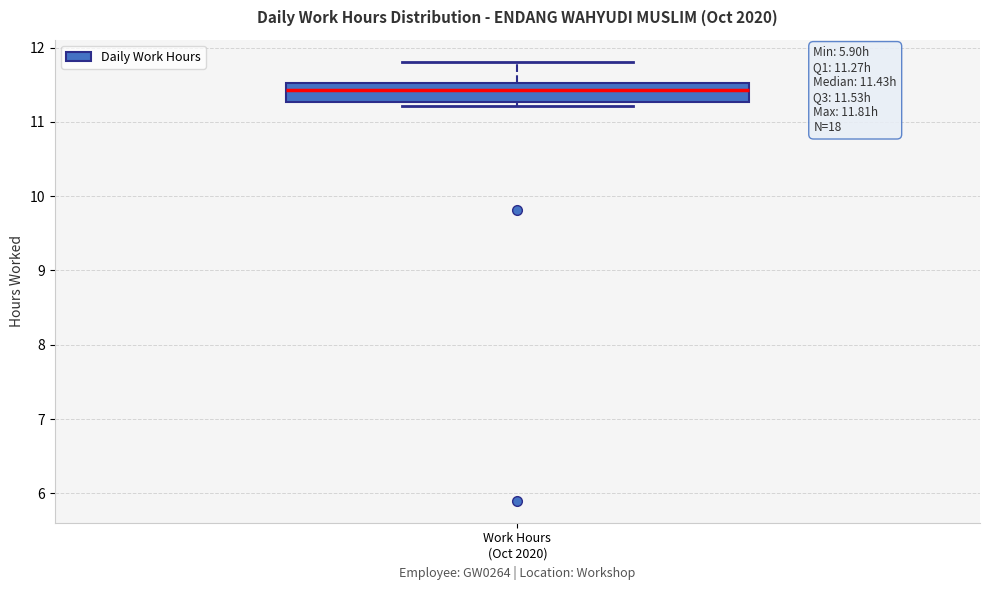

Read this box plot against the y-axis: the position of the median line, the range covered by the box, and the ends of both whiskers. The values are not printed on the chart, so give them approximately, as read against the axis.

median 11.4, box 11.3 to 11.5, whiskers 11.2 to 11.8